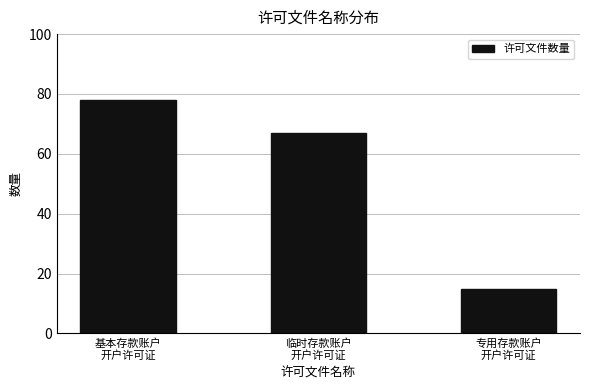

Reading left to right, list all the values displayed in this chart.

78	67	15